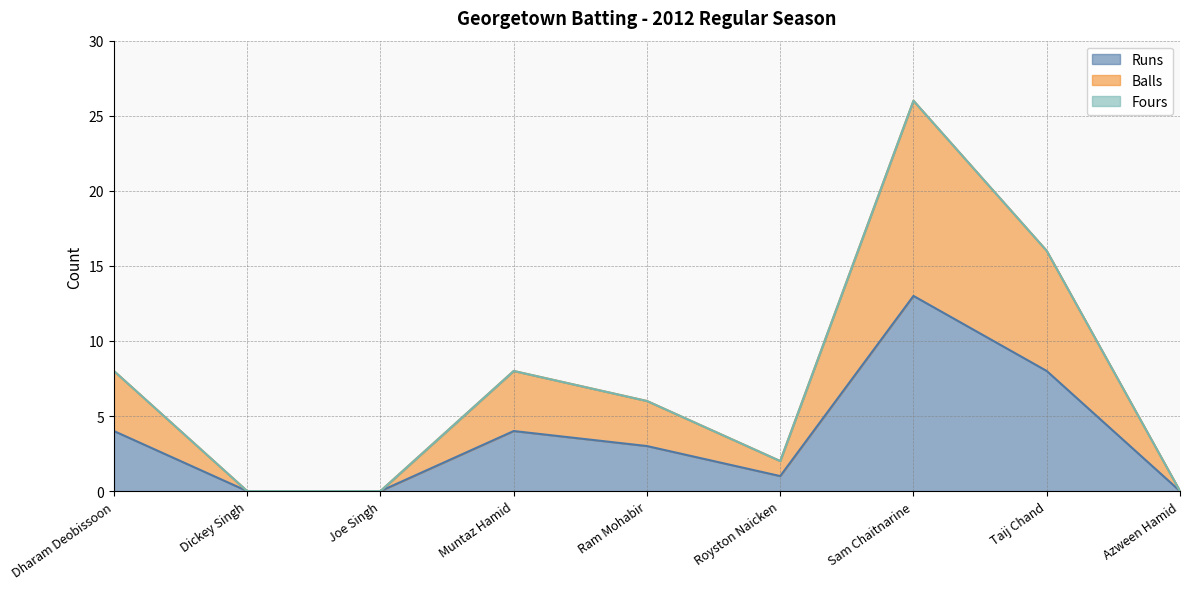

How many interior local peaks does the Balls series have?

2